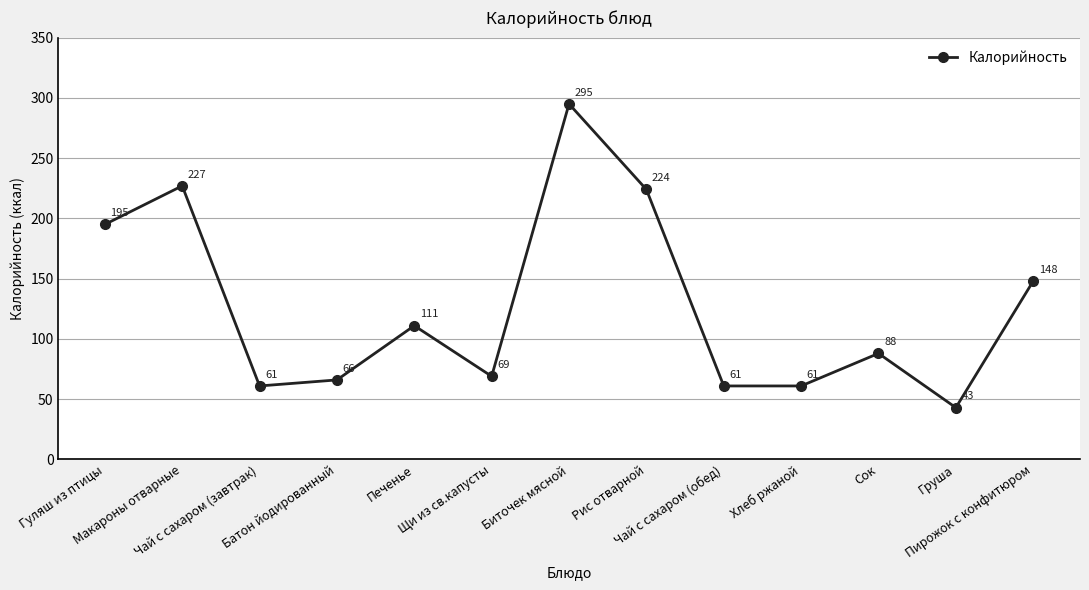

Reading right to left, list all the values displayed in this chart.

Пирожок с конфитюром=148	Груша=43	Сок=88	Хлеб ржаной=61	Чай с сахаром (обед)=61	Рис отварной=224	Биточек мясной=295	Щи из св.капусты=69	Печенье=111	Батон йодированный=66	Чай с сахаром (завтрак)=61	Макароны отварные=227	Гуляш из птицы=195